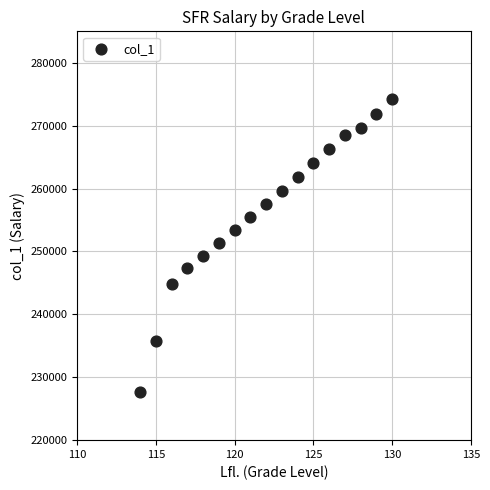

What is the range of Y values (max minus min)?

46536.0